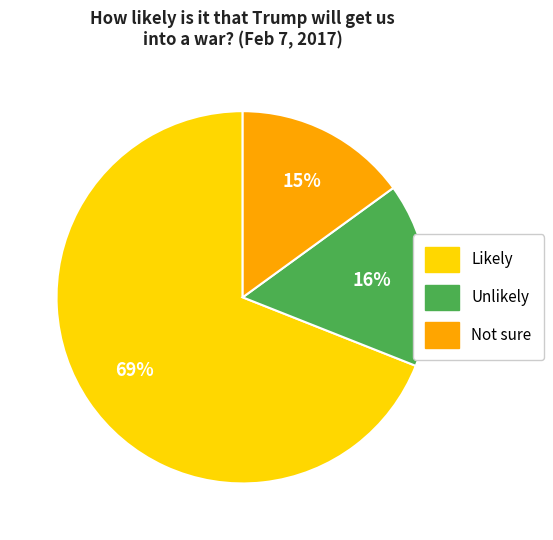

The Unlikely slice represents 16% of the pie. True or false?

True